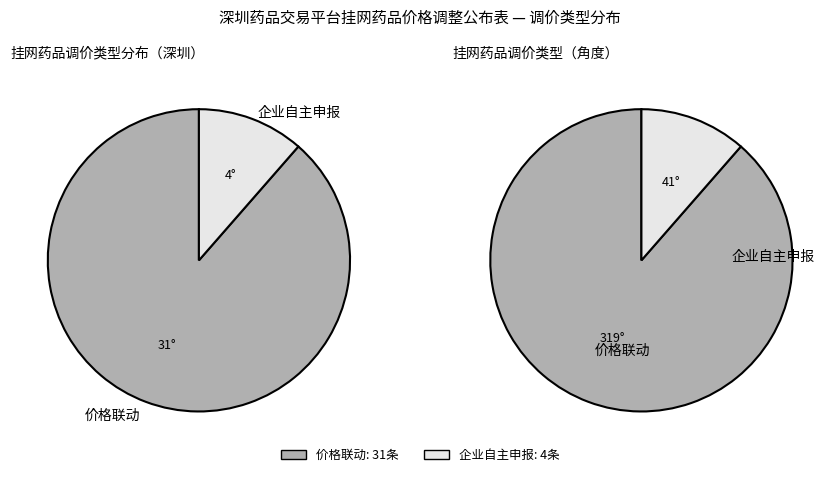

Rank the categories by value from lowest to highest.

企业自主申报, 价格联动